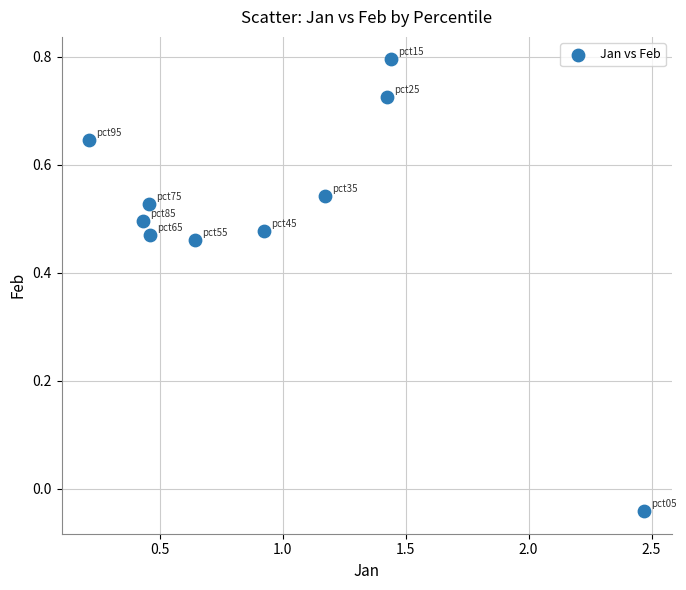

What is the average X value?

1.0